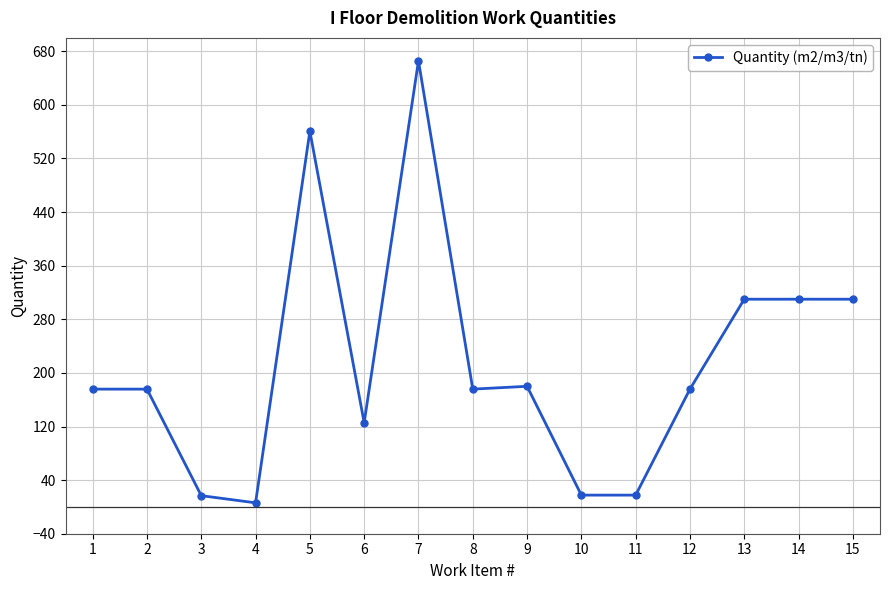

What is the difference between the second highest and minimum values?

554.6